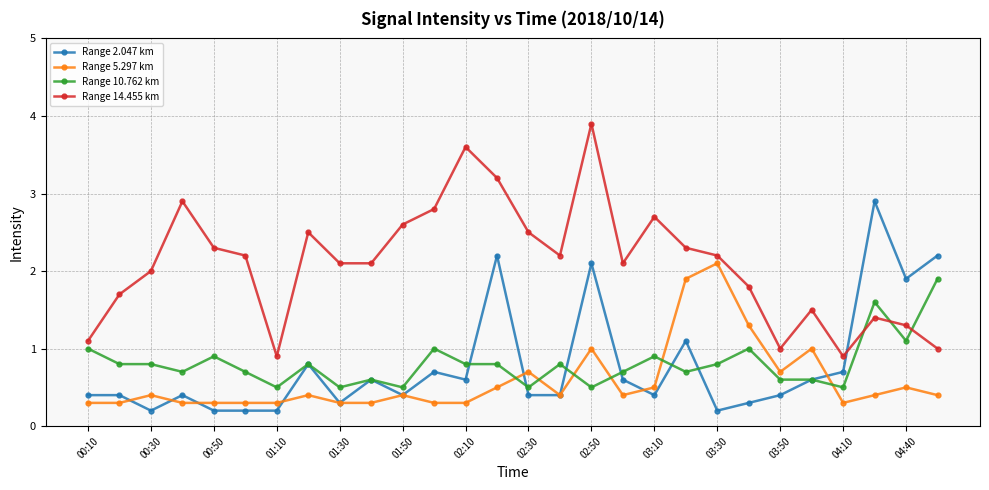

What is the sum of all Range 2.047 km values?

21.8